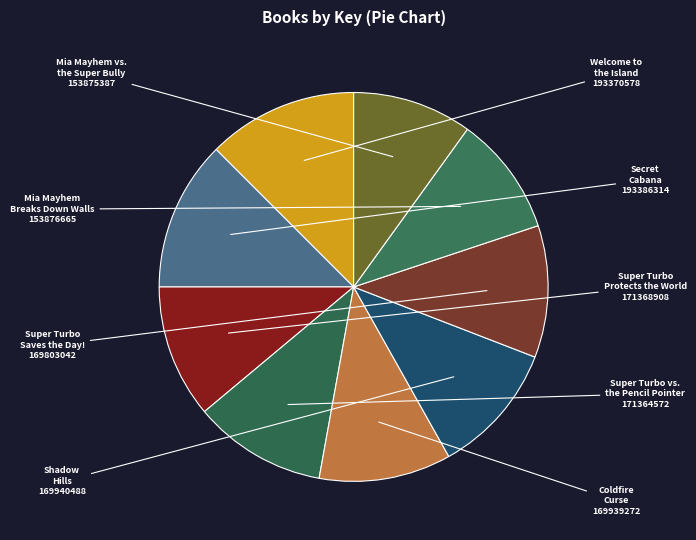

How many segments does this pie chart have?

9